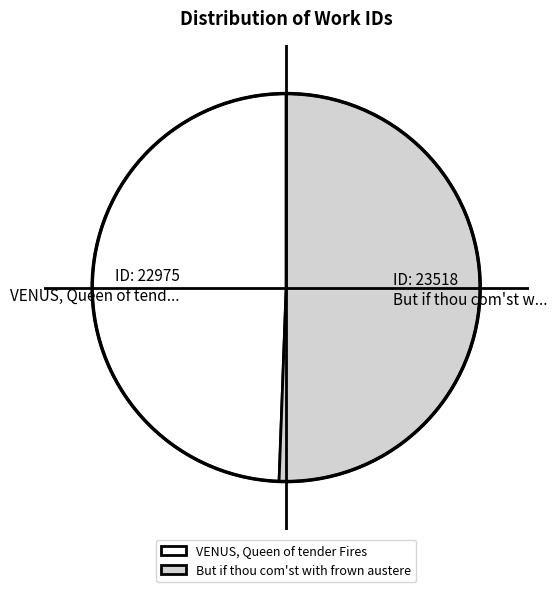

Do But if thou com'st with frown austere and VENUS, Queen of tender Fires together represent more than half of the pie?

Yes